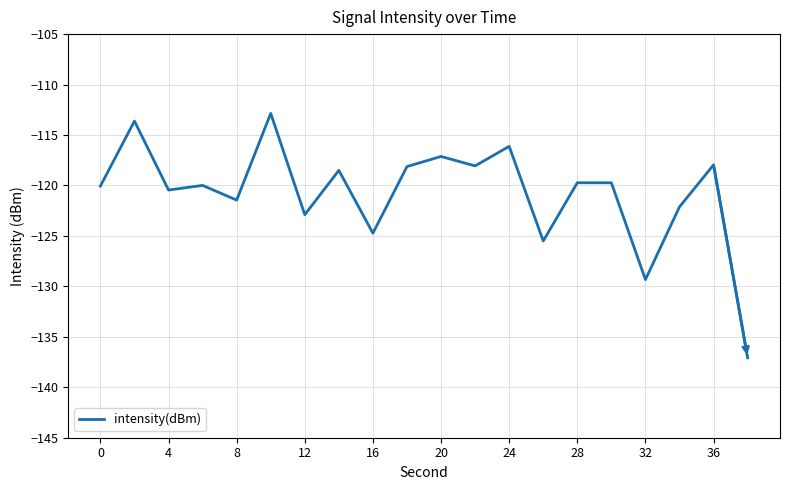

What is the minimum value shown in the chart?

-137.1